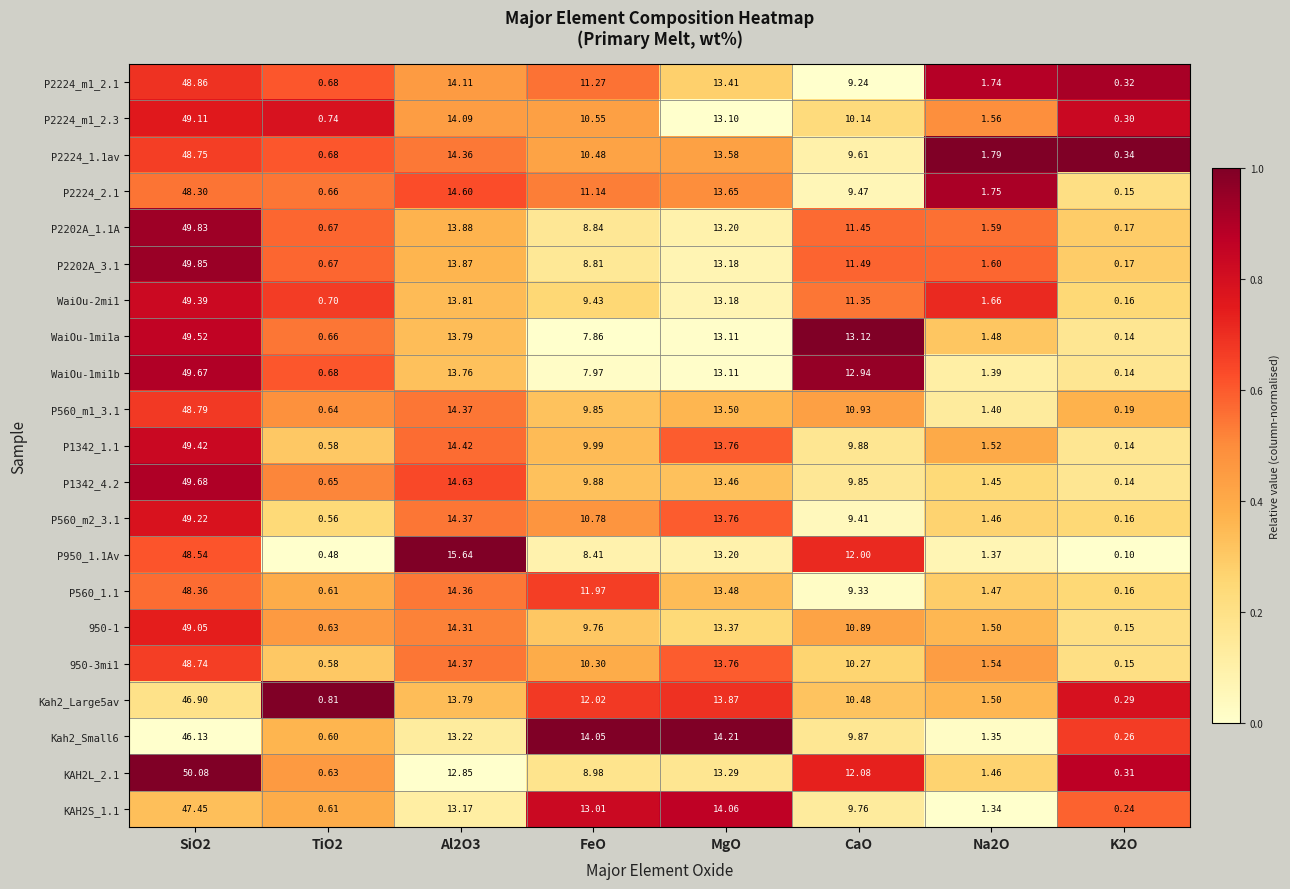

Is the value of 950-3mi1 at MgO greater than the value of WaiOu-1mi1b at CaO?

Yes